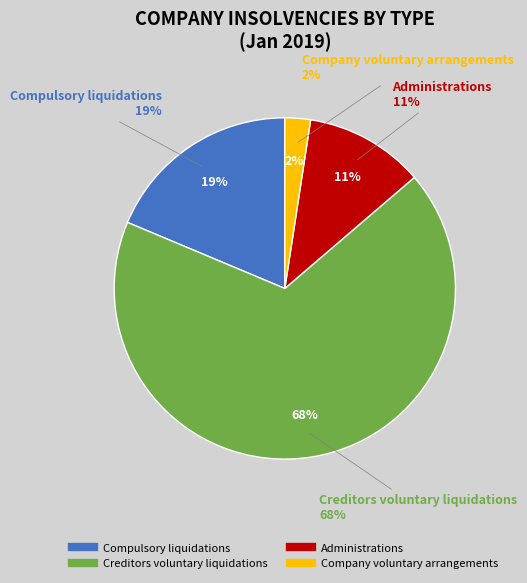

To the nearest percent, what percentage of the pie is Administrations?

11%